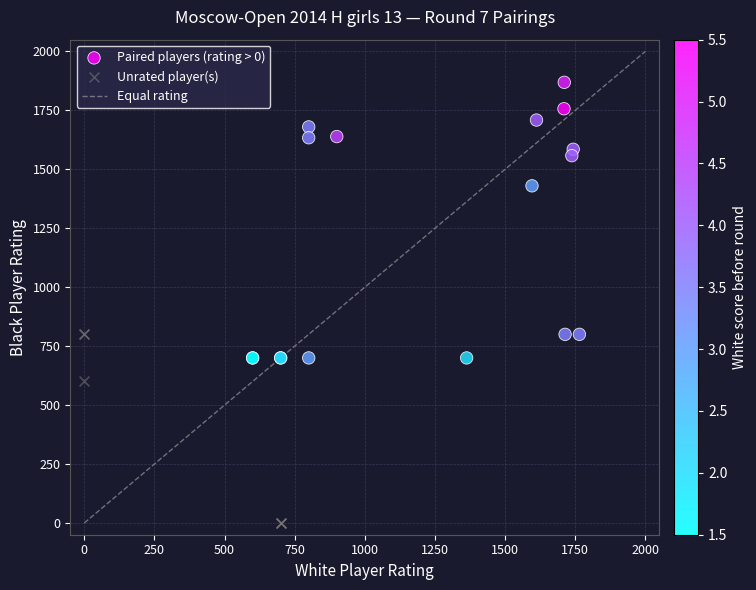

Which series reaches the maximum Y coordinate?

Paired players (rating > 0)